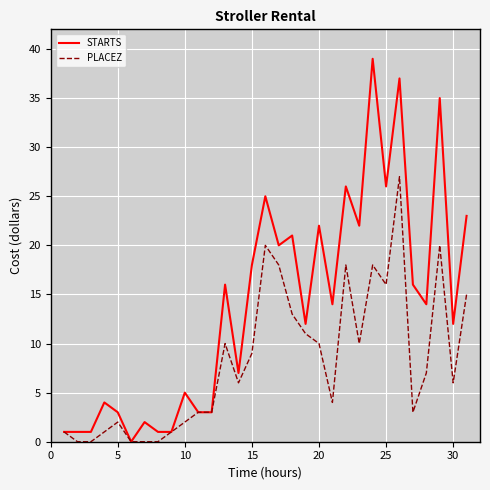

What is the greatest value displayed?

39